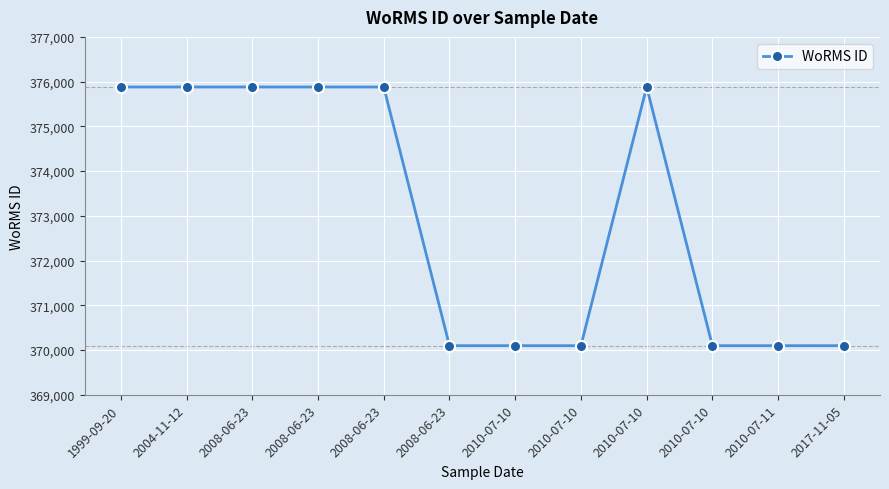

What is the change in value from 2008-06-23 to 2010-07-11?

-5783